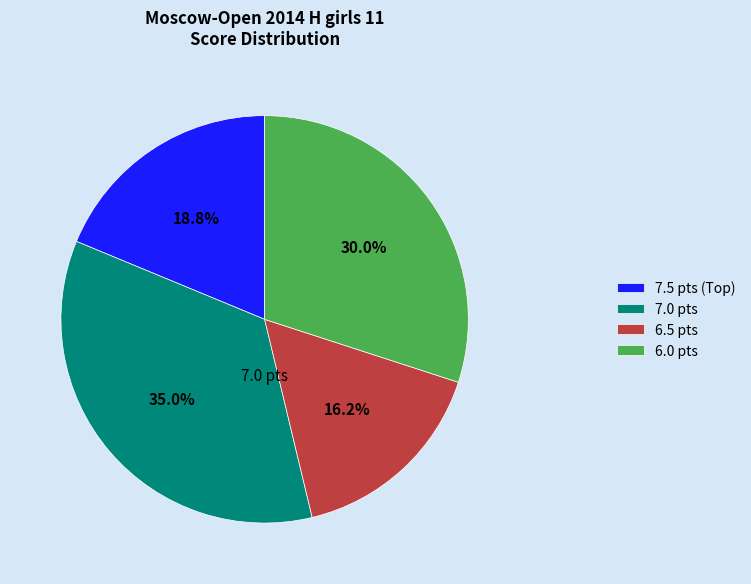

Rank the categories by value from highest to lowest.

7.0 pts, 6.0 pts, 7.5 pts (Top), 6.5 pts